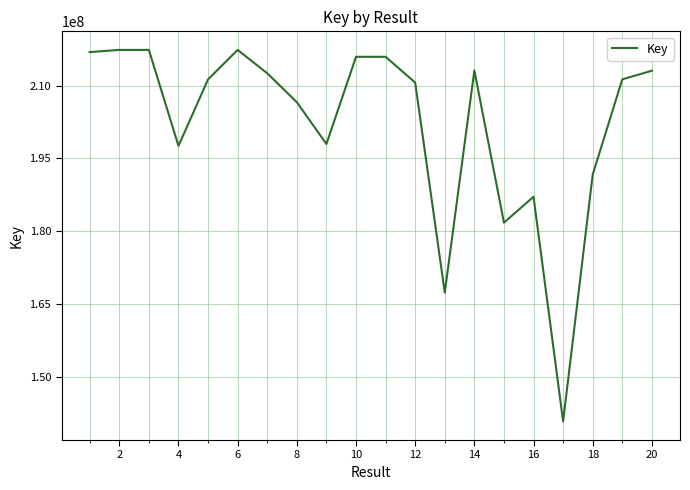

What is the smallest value displayed?

140731613